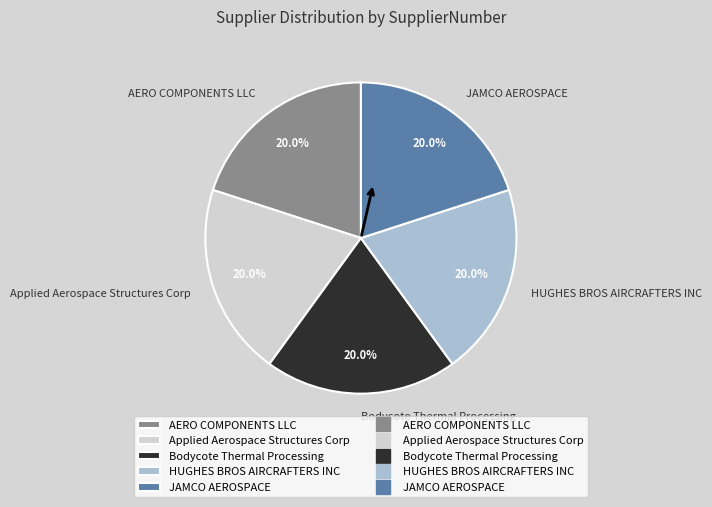

Does any single category account for the majority?

No